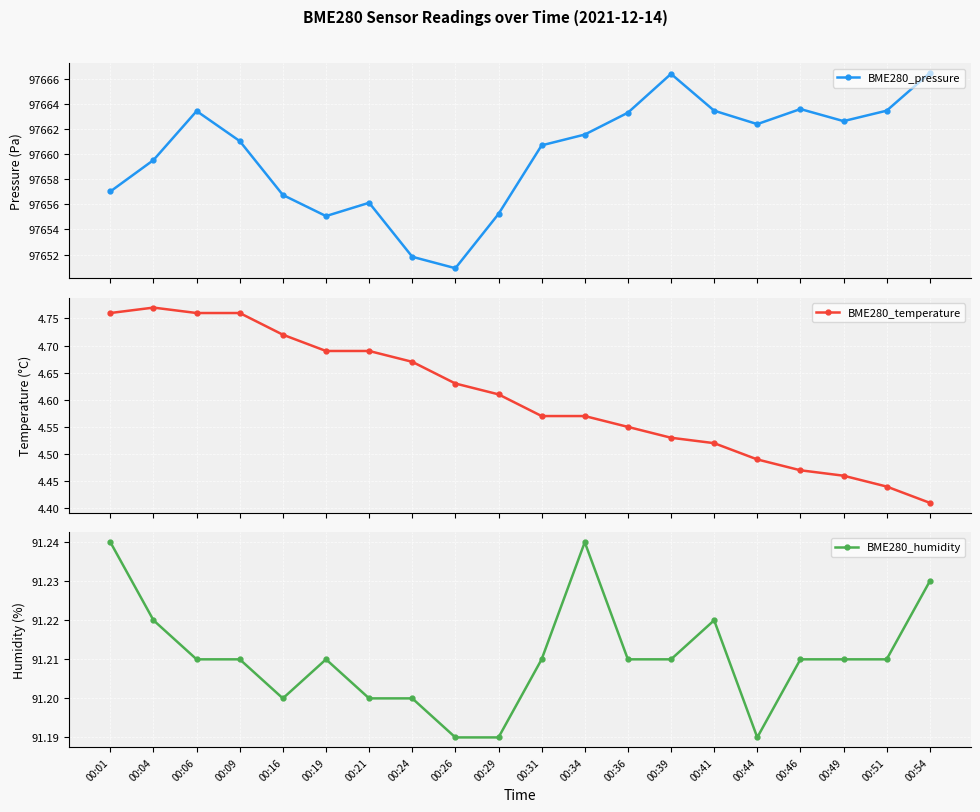

How many categories are shown in the chart?

20